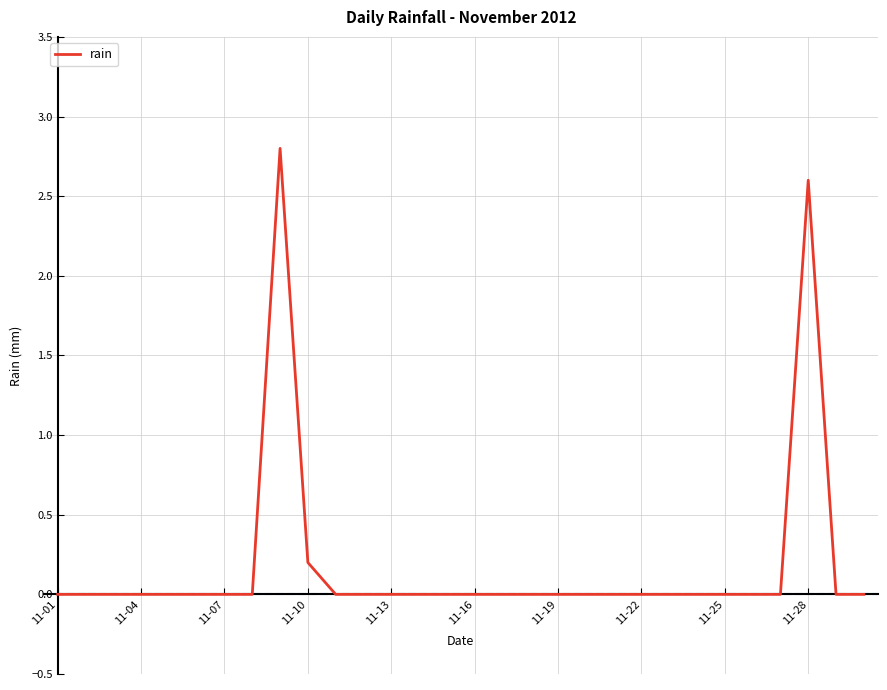

What is the difference between the maximum and minimum values?

2.8